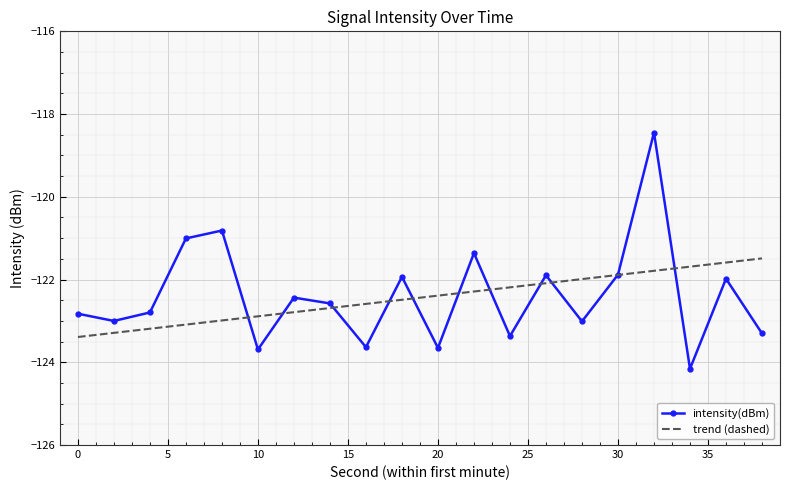

Rank the series by their maximum value, from lowest to highest.

trend (dashed), intensity(dBm)